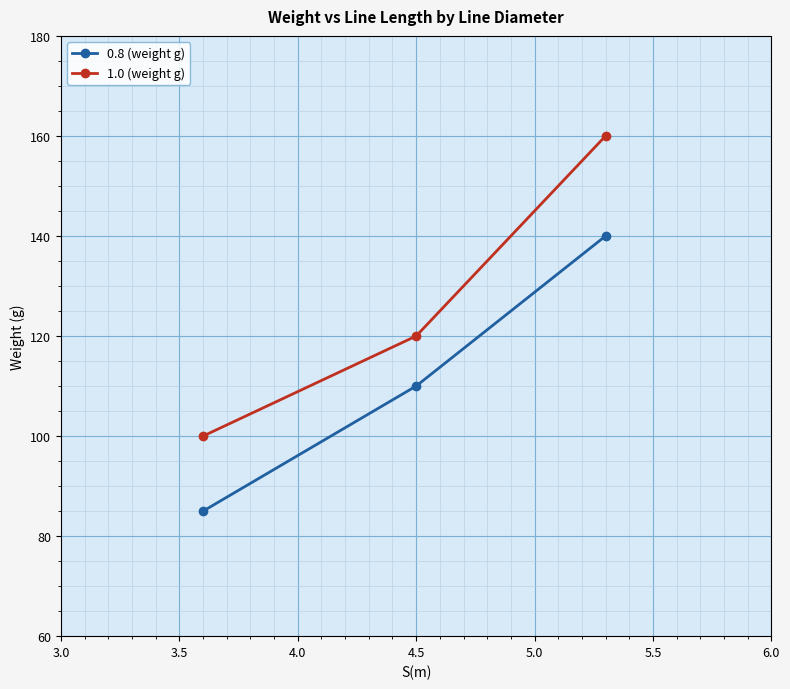

Which series has the largest total across all categories?

1.0 (weight g)